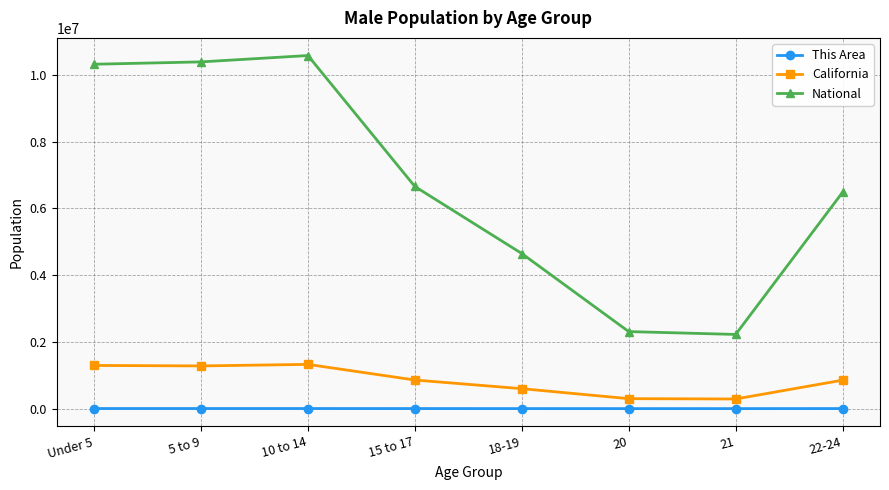

What is the label of the 1st point from the right?

22-24